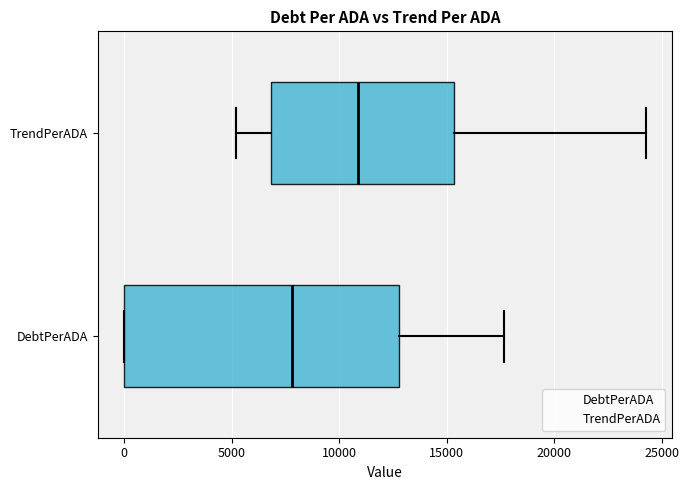

Where does the median line of the box for DebtPerADA sit on the x-axis? The values are not printed on the chart, so give them approximately, as read against the axis.

8000